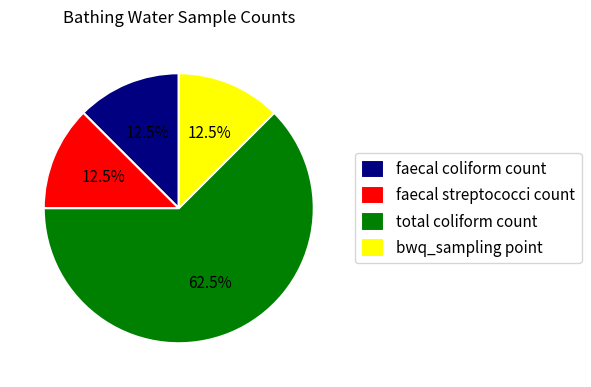

The faecal coliform count slice represents 24% of the pie. True or false?

False